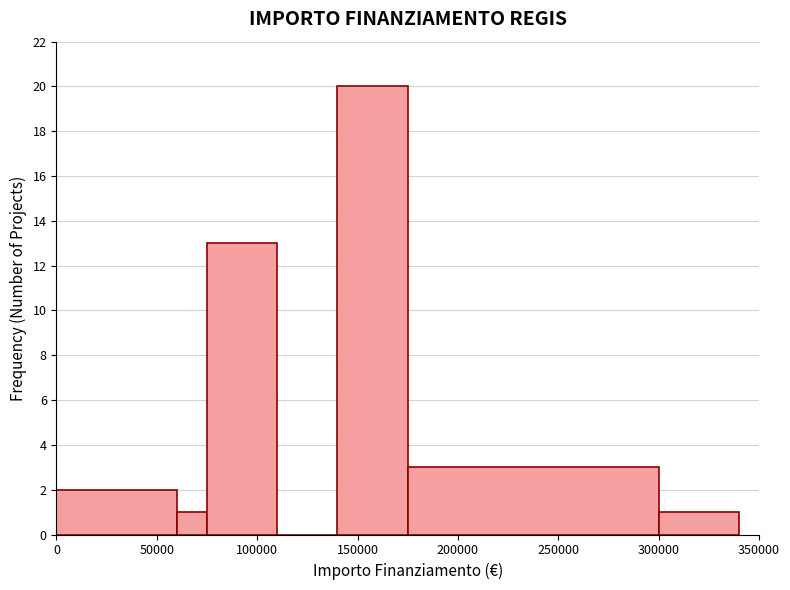

Read against the x-axis, roughly where is the centre of the tallest bar?

160000